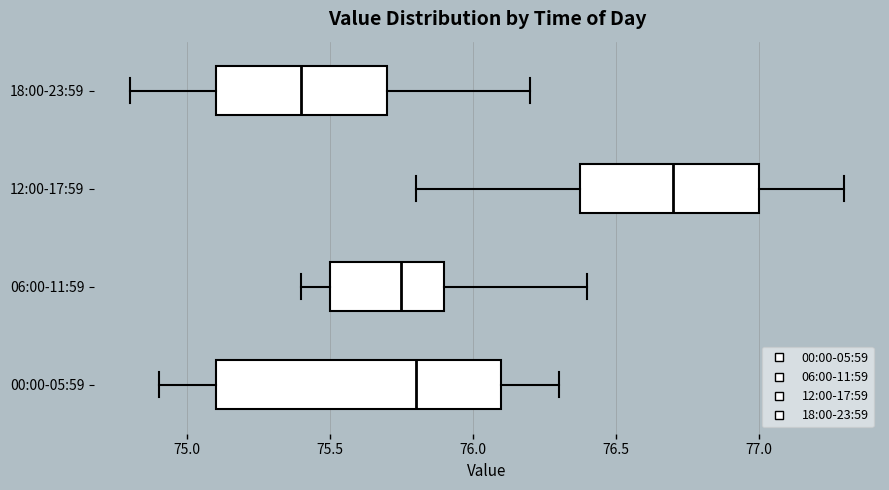

Reading bottom to top, read every box against the x-axis: the position of its median line, the range the box covers, and the ends of its whiskers. The values are not printed on the chart, so give them approximately, as read against the axis.

00:00-05:59: median 75.80, box 75.10 to 76.10, whiskers 74.90 to 76.30
06:00-11:59: median 75.75, box 75.50 to 75.90, whiskers 75.40 to 76.40
12:00-17:59: median 76.70, box 76.40 to 77.00, whiskers 75.80 to 77.30
18:00-23:59: median 75.40, box 75.10 to 75.70, whiskers 74.80 to 76.20